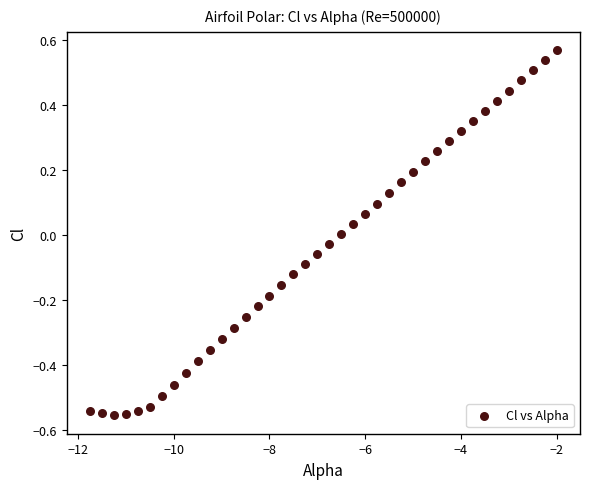

What is the range of X values (max minus min)?

9.8